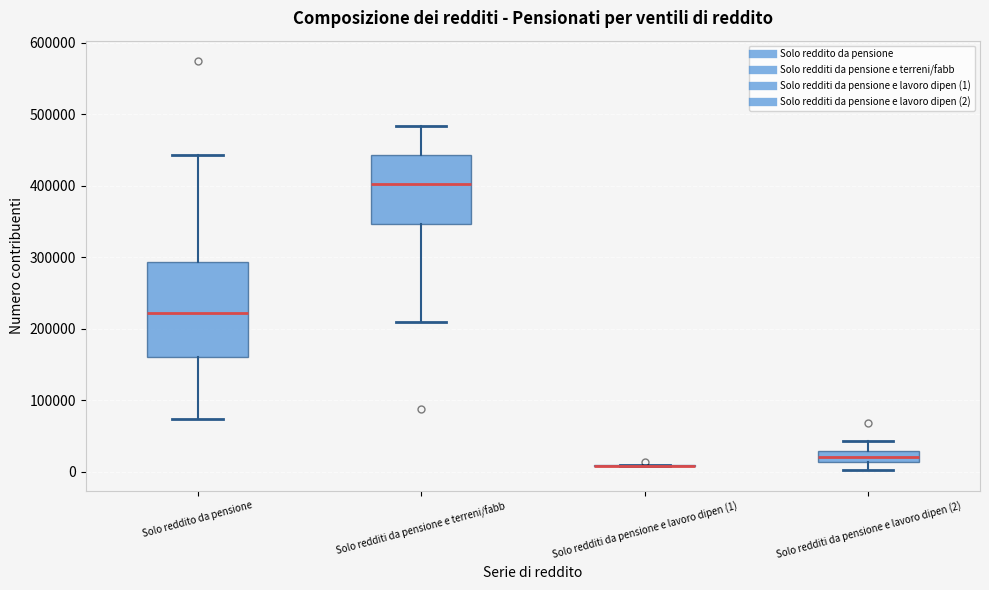

Where does the upper whisker of the box for Solo redditi da pensione e terreni/fabb end on the y-axis? The values are not printed on the chart, so give them approximately, as read against the axis.

480000